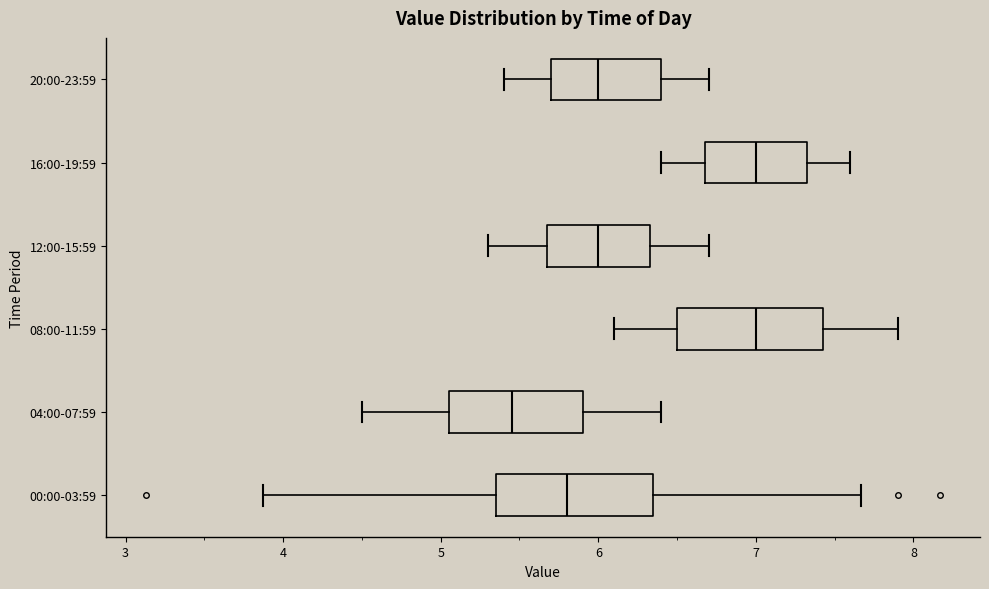

Reading bottom to top, read every box against the x-axis: the position of its median line, the range the box covers, and the ends of its whiskers. The values are not printed on the chart, so give them approximately, as read against the axis.

00:00-03:59: median 5.8, box 5.4 to 6.3, whiskers 3.9 to 7.7
04:00-07:59: median 5.5, box 5.1 to 5.9, whiskers 4.5 to 6.4
08:00-11:59: median 7.0, box 6.5 to 7.4, whiskers 6.1 to 7.9
12:00-15:59: median 6.0, box 5.7 to 6.3, whiskers 5.3 to 6.7
16:00-19:59: median 7.0, box 6.7 to 7.3, whiskers 6.4 to 7.6
20:00-23:59: median 6.0, box 5.7 to 6.4, whiskers 5.4 to 6.7